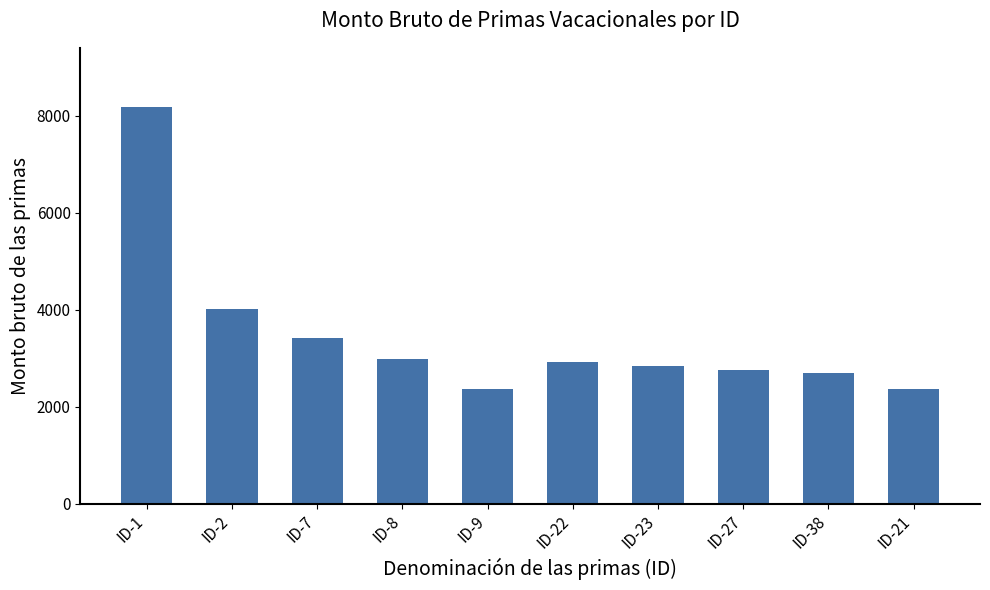

What is the difference between the maximum and minimum values?

5810.3